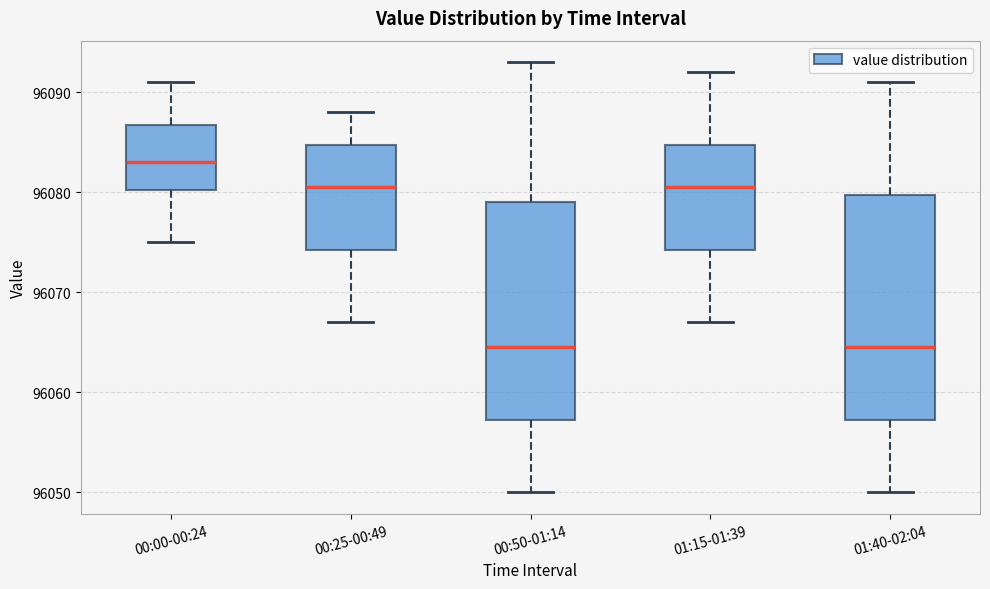

Which box's median line is the highest?

00:00-00:24